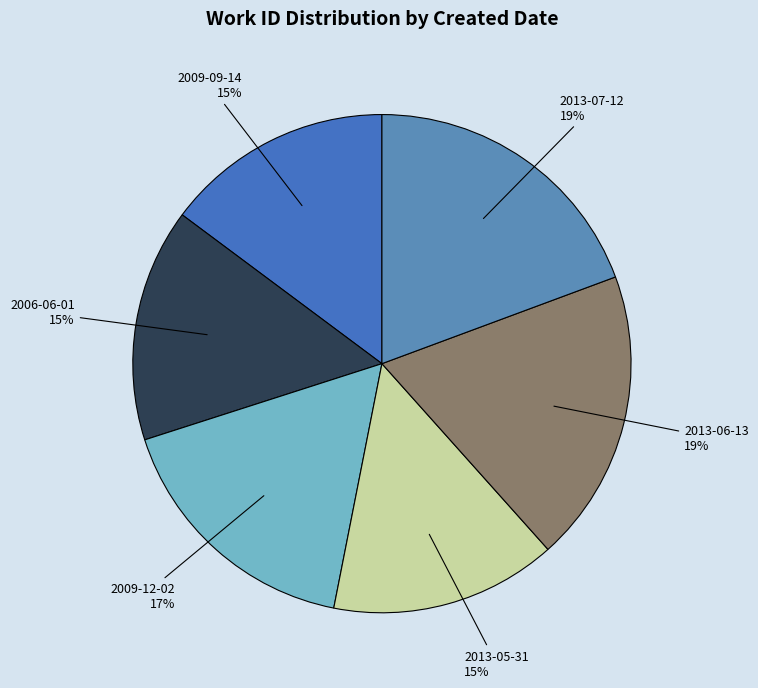

How many segments does this pie chart have?

6